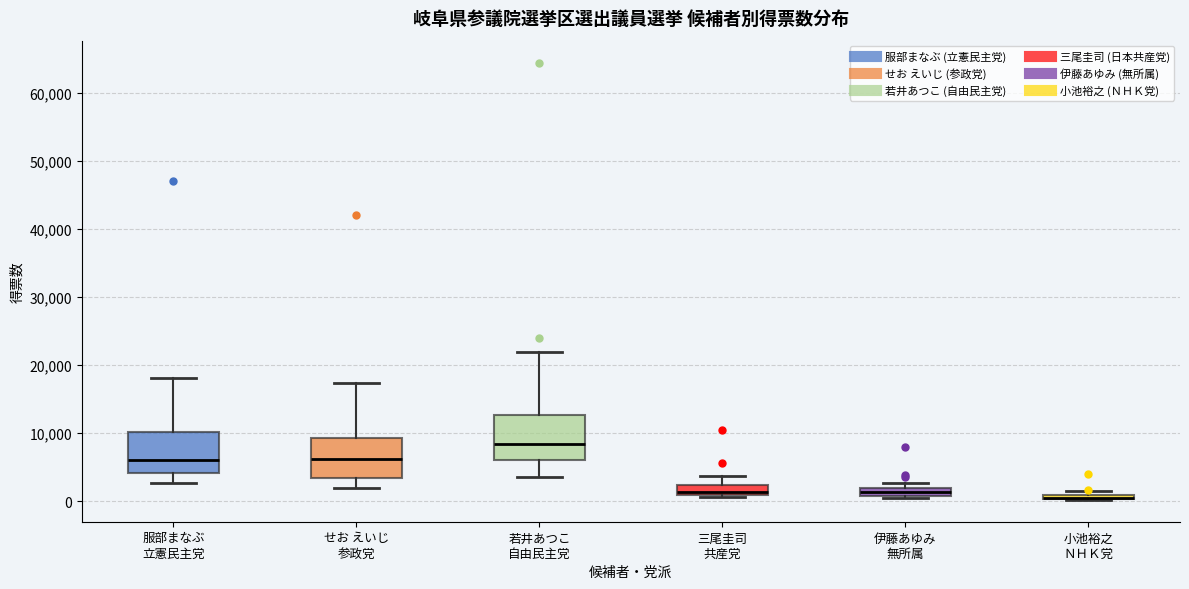

Where is the upper edge of the box for 伊藤あゆみ 無所属 on the y-axis? The values are not printed on the chart, so give them approximately, as read against the axis.

2000